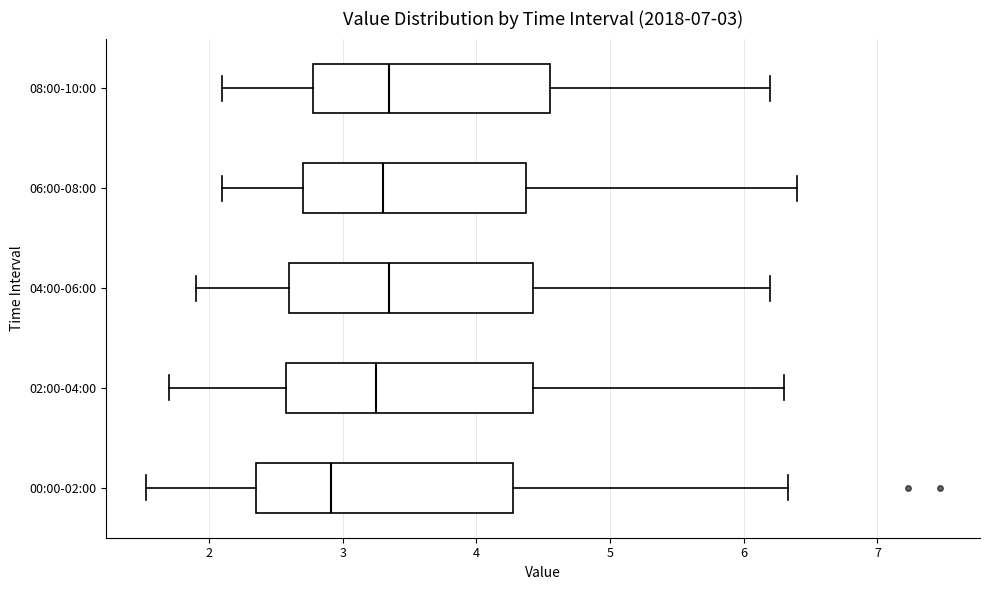

Which box's median line is the furthest to the left?

00:00-02:00